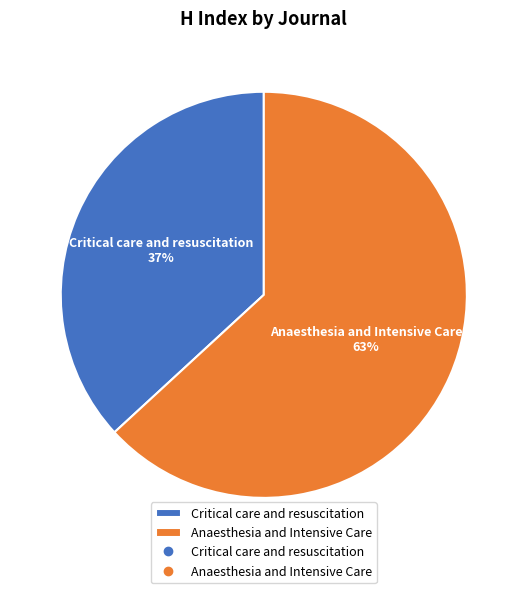

Is it true that Anaesthesia and Intensive Care is 63% of the pie?

True